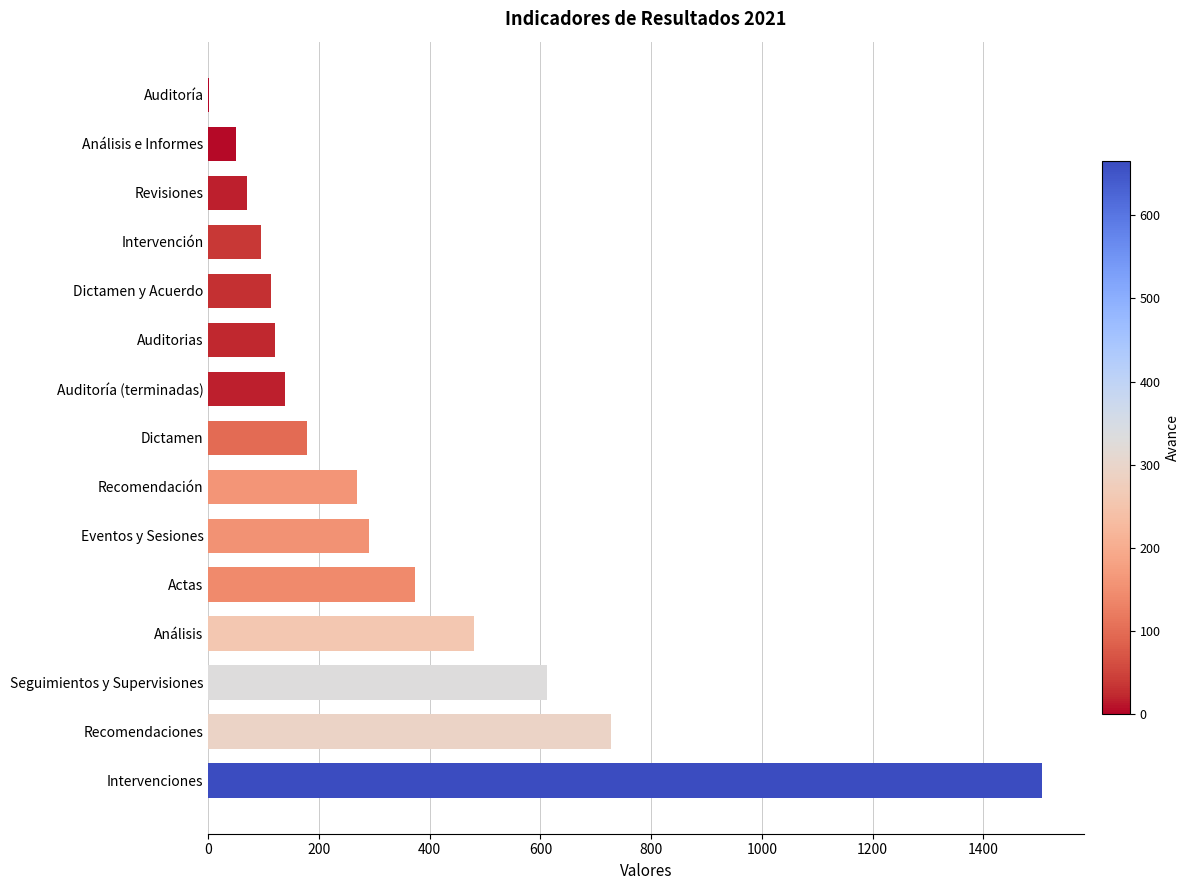

Reading top to bottom, extract all data points from this chart.

Auditoría=1	Análisis e Informes=50	Revisiones=70	Intervención=95	Dictamen y Acuerdo=113	Auditorias=121	Auditoría (terminadas)=138	Dictamen=178	Recomendación=268	Eventos y Sesiones=290	Actas=374	Análisis=479	Seguimientos y Supervisiones=612	Recomendaciones=727	Intervenciones=1506